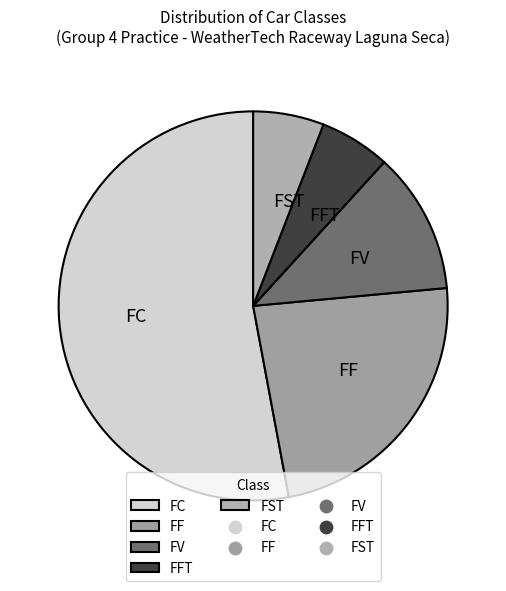

Does any single category account for the majority?

Yes